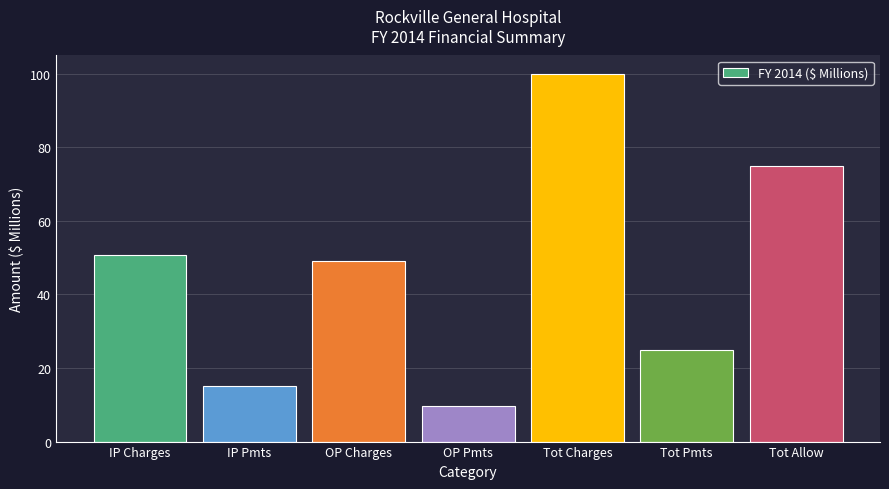

Reading left to right, extract all data points from this chart.

IP Charges=50.8	IP Pmts=15.2	OP Charges=49.1	OP Pmts=9.7	Tot Charges=100.0	Tot Pmts=24.9	Tot Allow=75.0